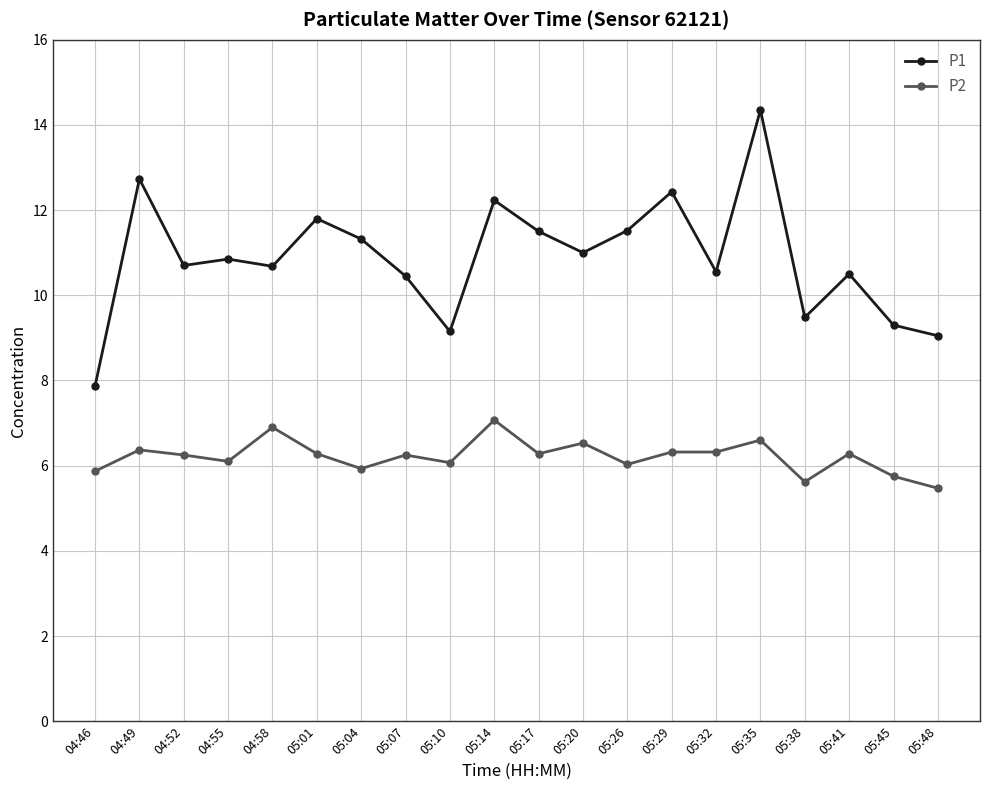

What is the total value across all series at 05:29?

18.8